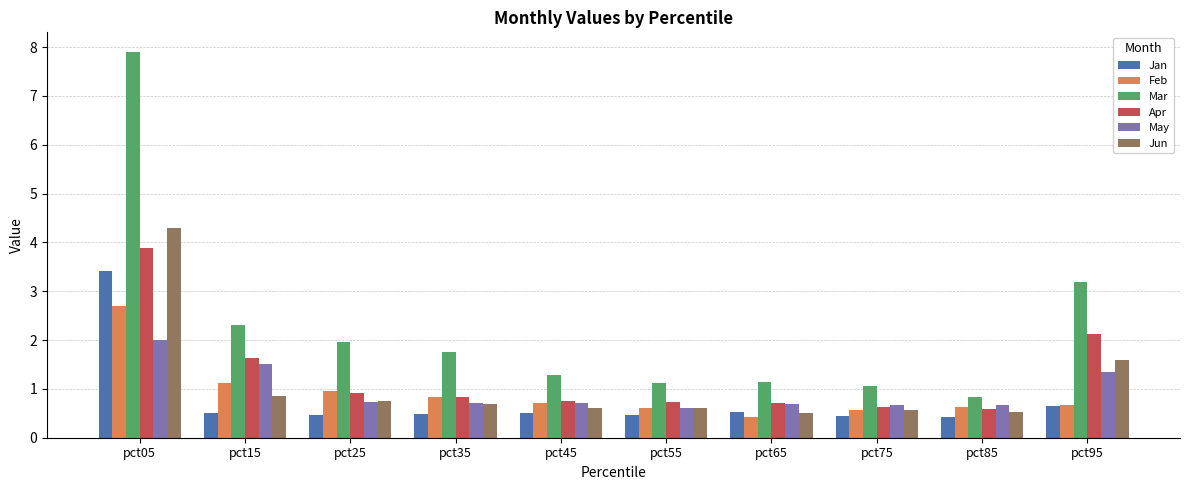

At pct15, list the series in order from smallest to largest.

Jan, Jun, Feb, May, Apr, Mar